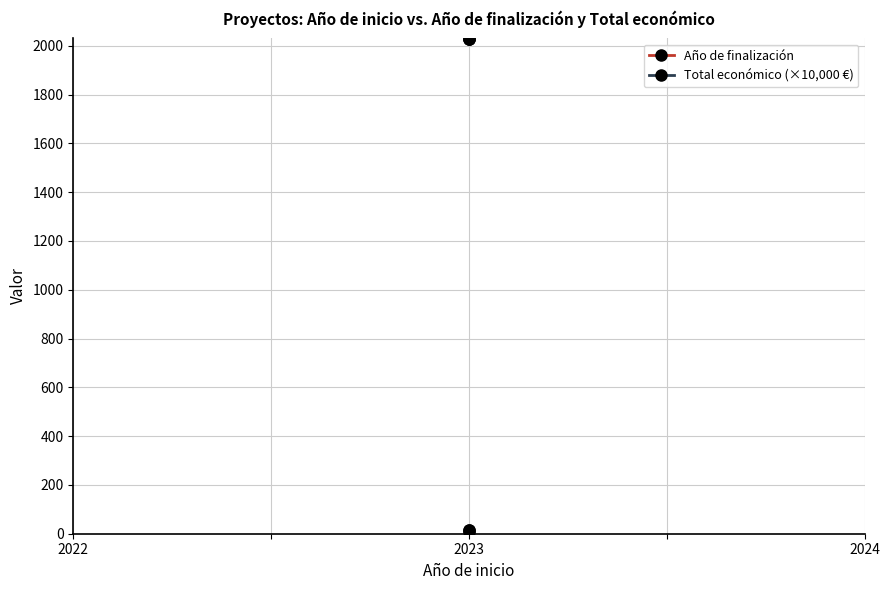

Rank the series by their average value, from highest to lowest.

Año de finalización, Total económico (×10,000 €)